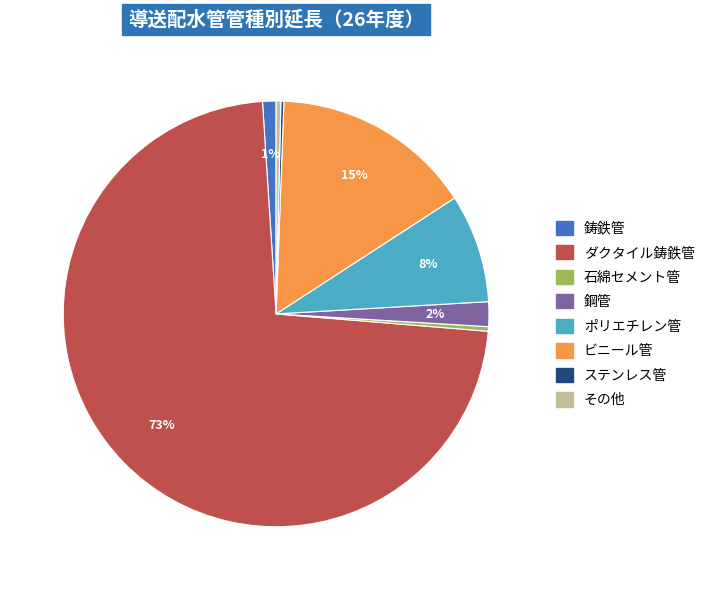

Does any single category account for the majority?

Yes